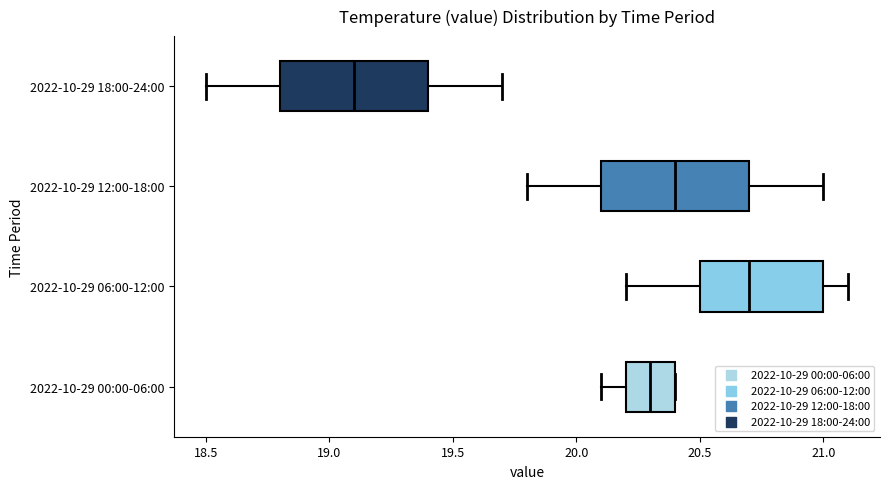

Where does the median line of the box for 2022-10-29 00:00-06:00 sit on the x-axis? The values are not printed on the chart, so give them approximately, as read against the axis.

20.3